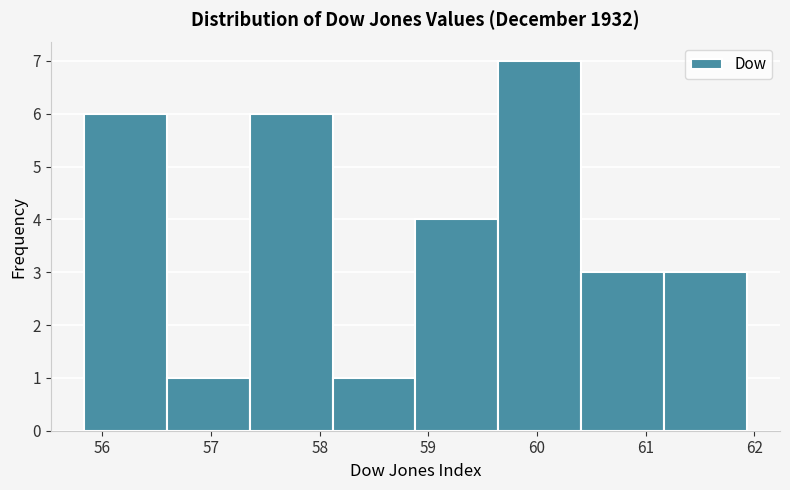

Over which range of the x-axis is the bar tallest?

59.6 to 60.4